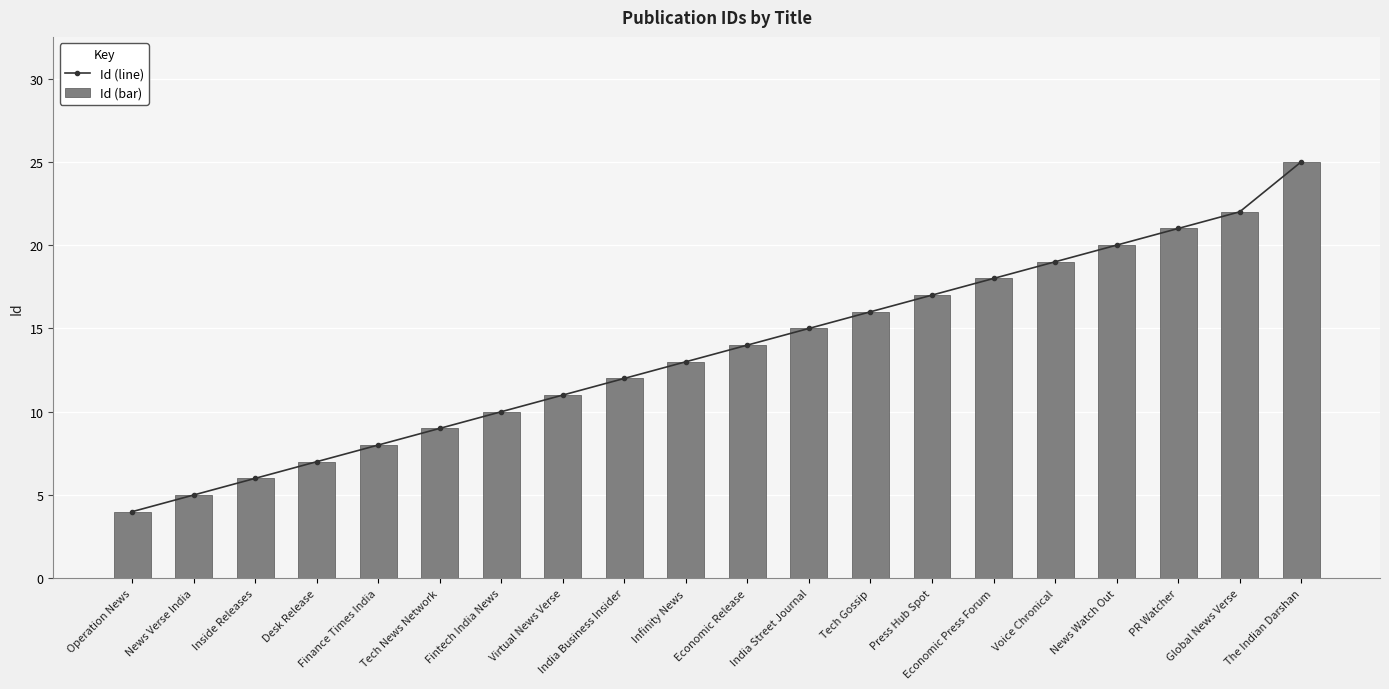

What is the highest value of the Id (line) series?

25